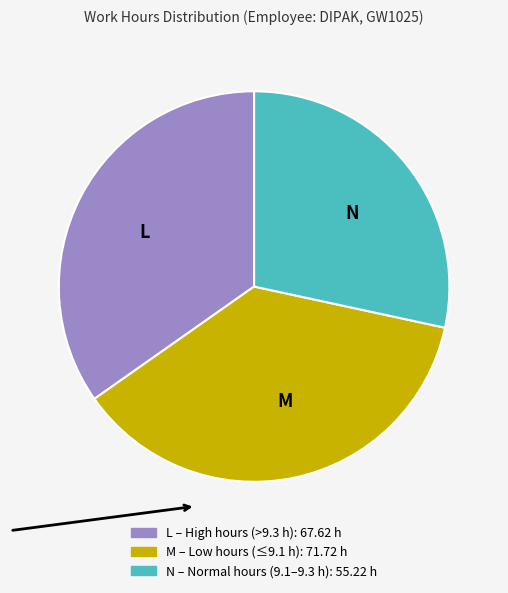

True or false: N accounts for 37% of the total.

False